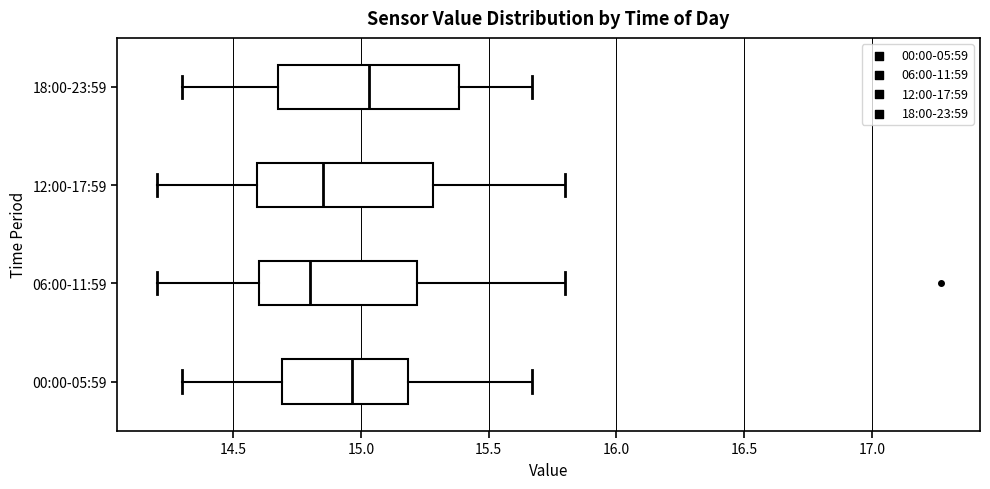

Reading bottom to top, read every box against the x-axis: the position of its median line, the range the box covers, and the ends of its whiskers. The values are not printed on the chart, so give them approximately, as read against the axis.

00:00-05:59: median 14.95, box 14.70 to 15.20, whiskers 14.30 to 15.65
06:00-11:59: median 14.80, box 14.60 to 15.20, whiskers 14.20 to 15.80
12:00-17:59: median 14.85, box 14.60 to 15.30, whiskers 14.20 to 15.80
18:00-23:59: median 15.05, box 14.70 to 15.40, whiskers 14.30 to 15.65